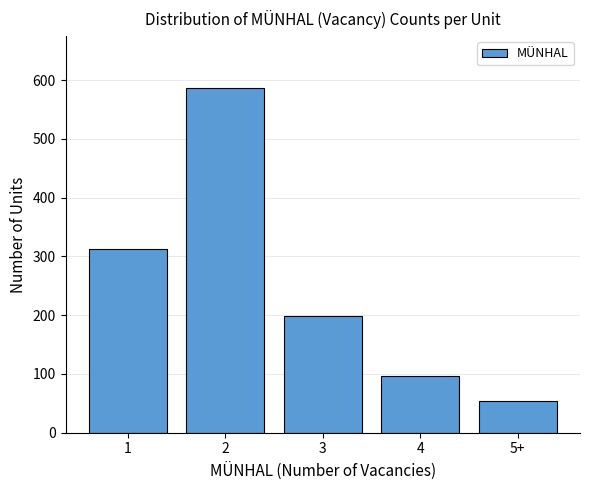

Reading left to right, what are all the values shown in this chart?

312	587	198	97	53